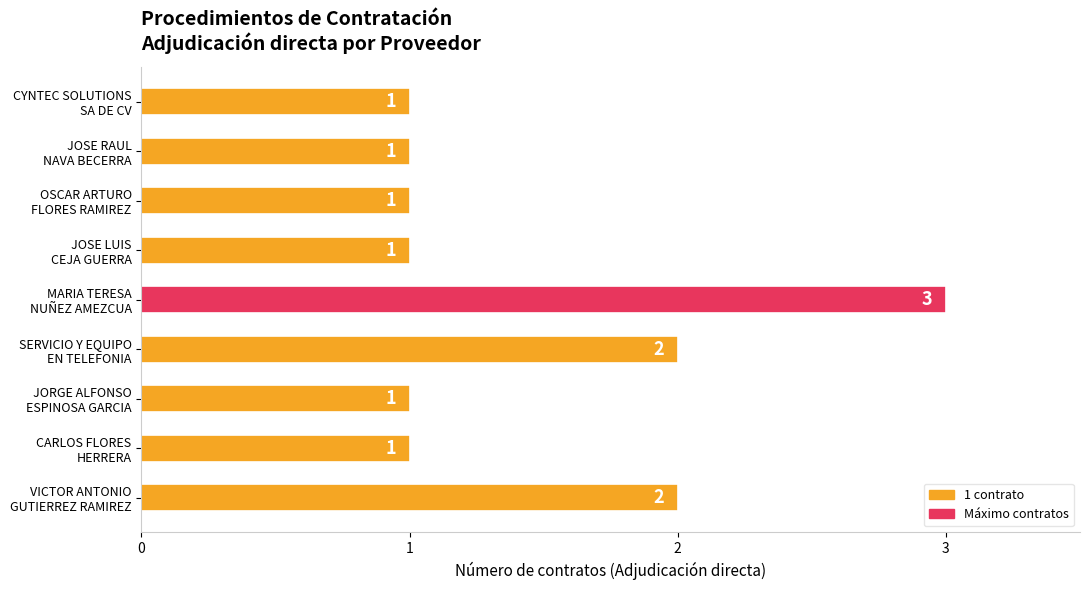

What is the greatest value displayed?

3